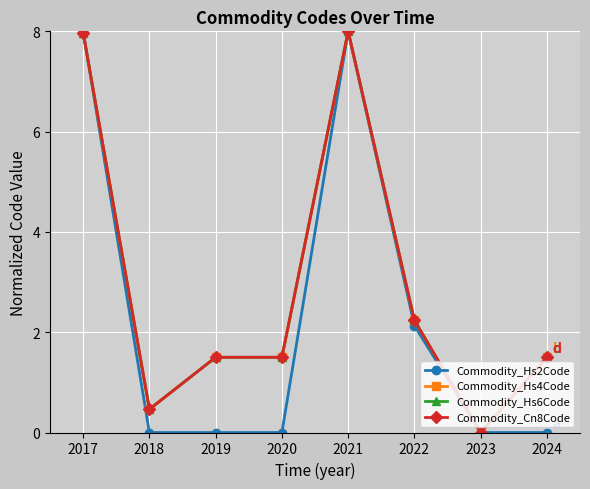

What is the difference between the highest and lowest values at 2018?

0.5